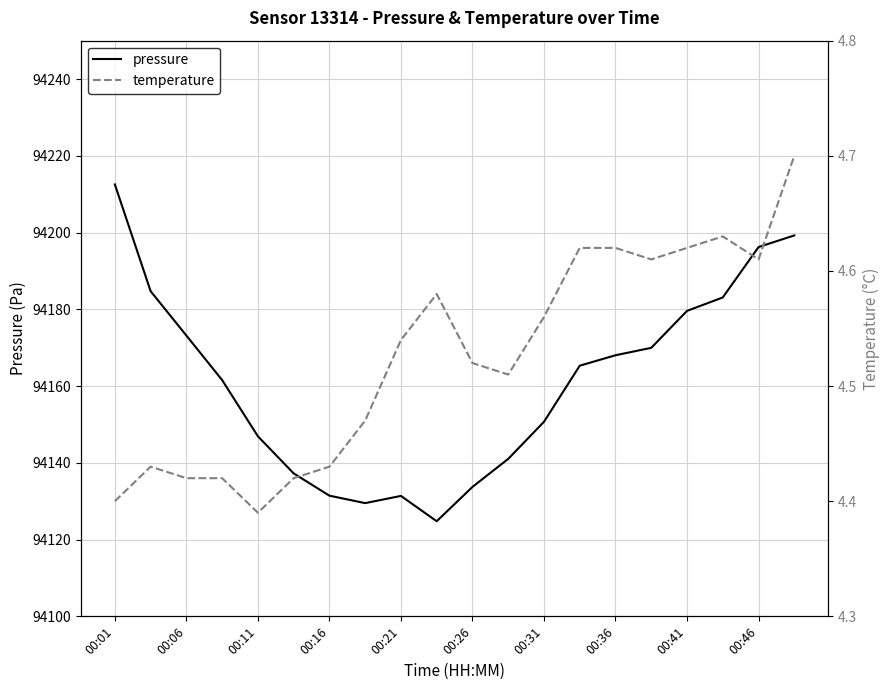

What are all the series names shown in the legend?

pressure, temperature